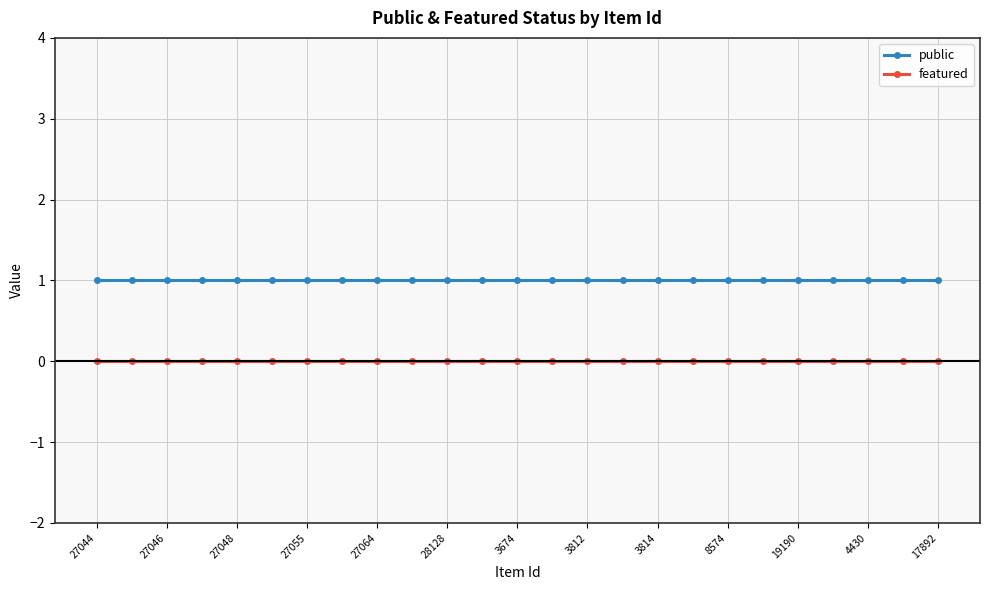

True or false: featured and public cross at least once.

False